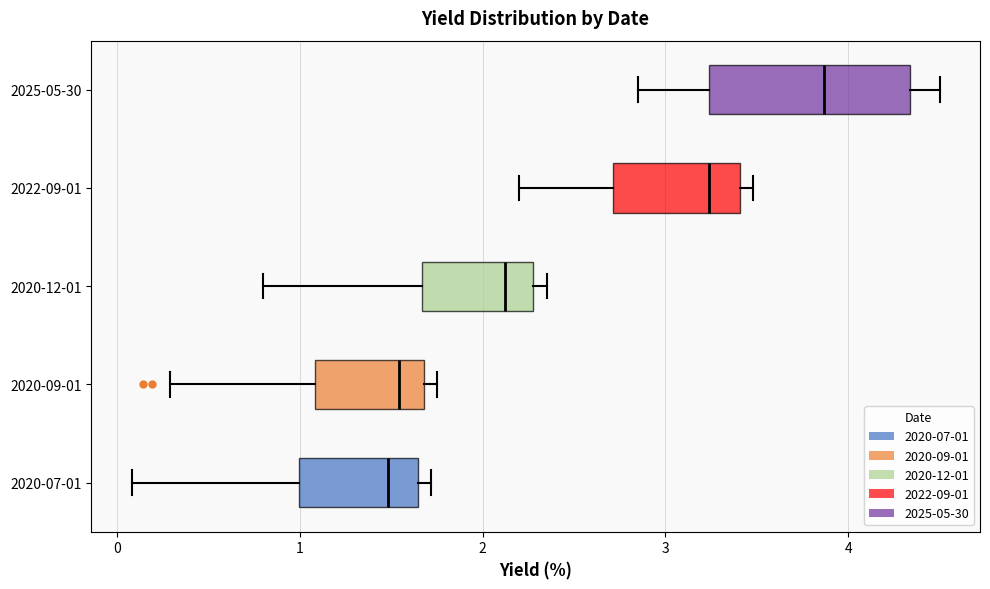

Reading bottom to top, read every box against the x-axis: the position of its median line, the range the box covers, and the ends of its whiskers. The values are not printed on the chart, so give them approximately, as read against the axis.

2020-07-01: median 1.5, box 1.0 to 1.6, whiskers 0.1 to 1.7
2020-09-01: median 1.5, box 1.1 to 1.7, whiskers 0.3 to 1.8
2020-12-01: median 2.1, box 1.7 to 2.3, whiskers 0.8 to 2.4
2022-09-01: median 3.2, box 2.7 to 3.4, whiskers 2.2 to 3.5
2025-05-30: median 3.9, box 3.2 to 4.3, whiskers 2.9 to 4.5